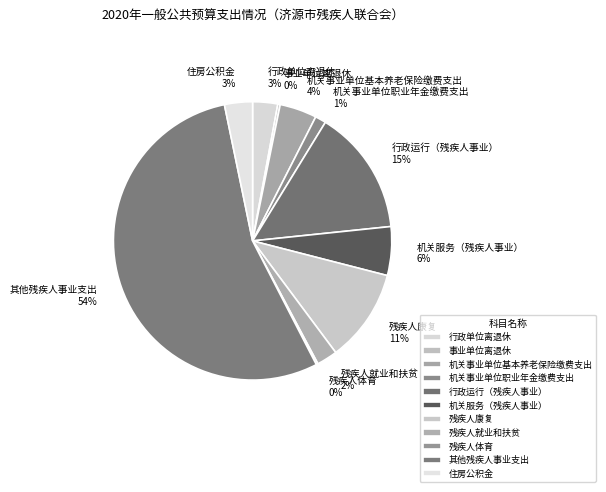

Does 机关事业单位基本养老保险缴费支出 represent more than half of the total?

No